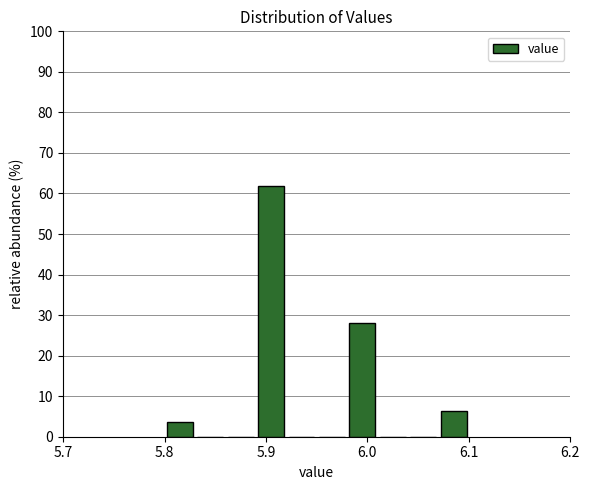

Read against the x-axis, roughly where is the centre of the tallest bar?

5.91